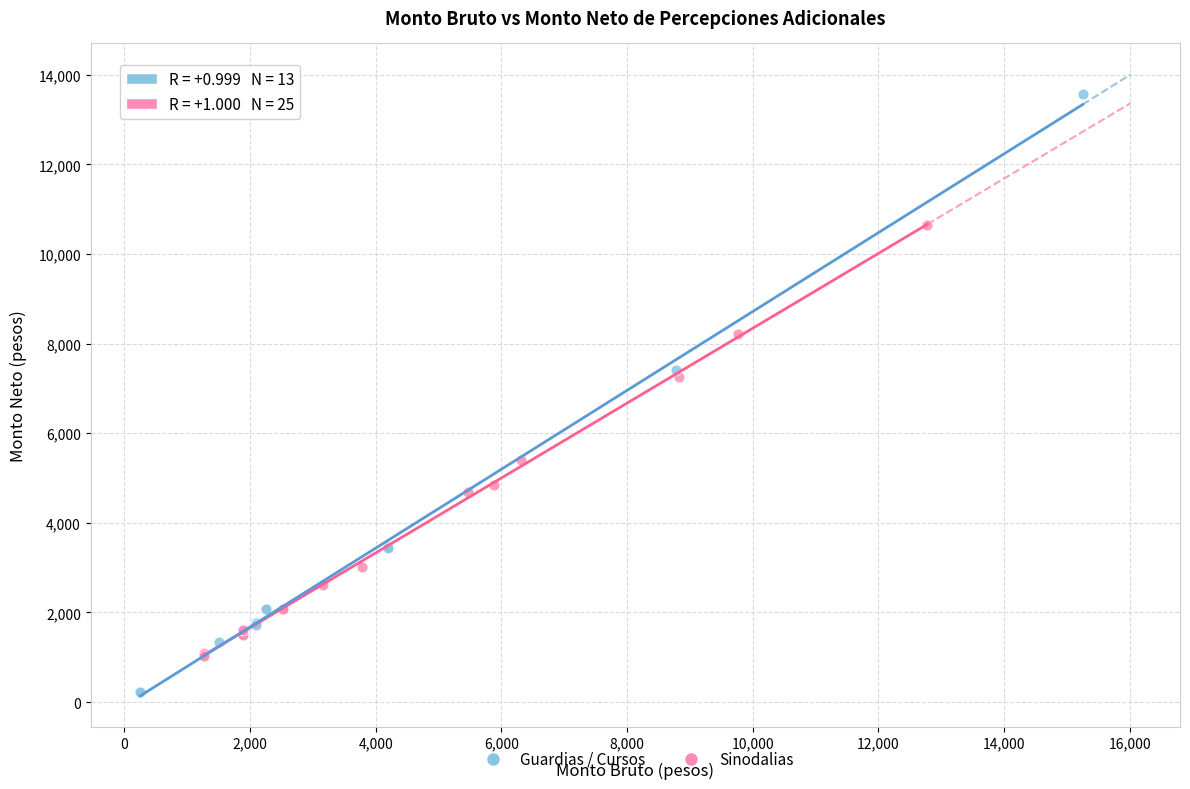

Which series has the largest Y range (max minus min)?

Guardias / Cursos